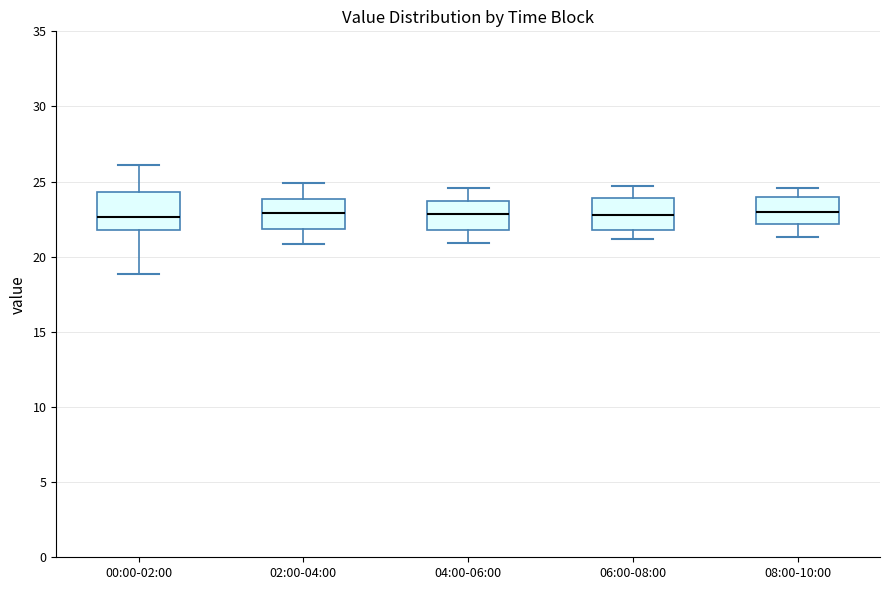

Reading left to right, transcribe this box plot: for each box, give where its median line is, the range the box spans, and where its two whiskers end, as read against the y-axis. The values are not printed on the chart, so give them approximately, as read against the axis.

00:00-02:00: median 22.5, box 22.0 to 24.5, whiskers 19.0 to 26.0
02:00-04:00: median 23.0, box 22.0 to 24.0, whiskers 21.0 to 25.0
04:00-06:00: median 23.0, box 22.0 to 23.5, whiskers 21.0 to 24.5
06:00-08:00: median 23.0, box 22.0 to 24.0, whiskers 21.0 to 24.5
08:00-10:00: median 23.0, box 22.0 to 24.0, whiskers 21.5 to 24.5